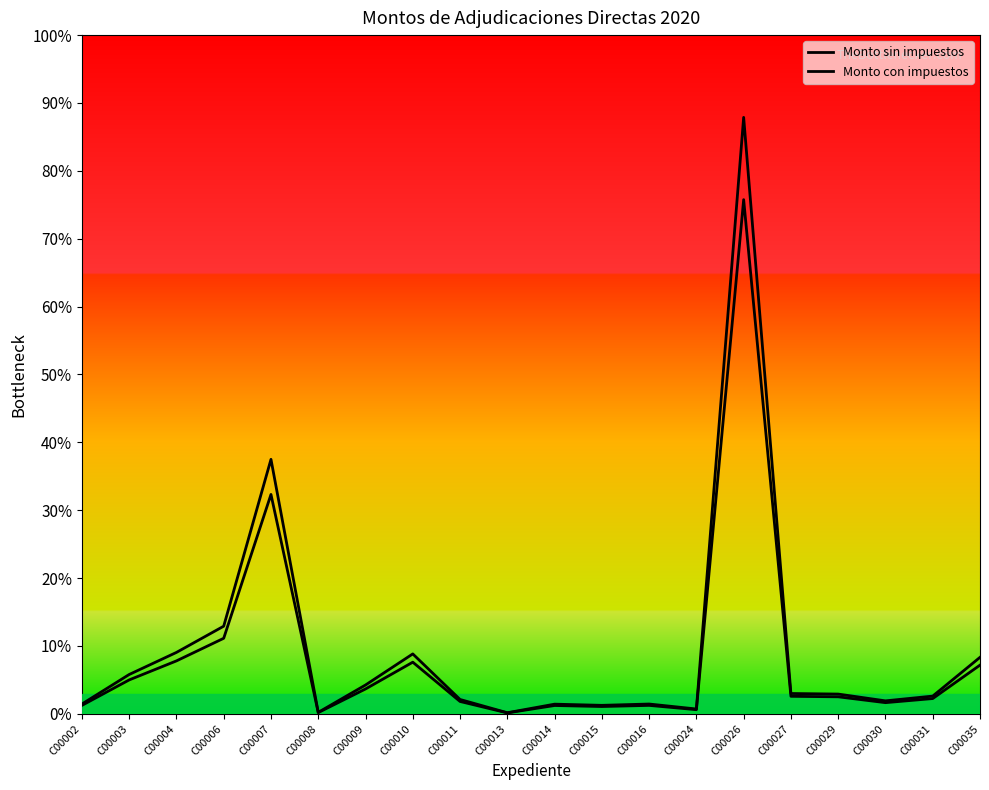

Reading right to left, transcribe all the data shown in this chart.

Monto sin impuestos: C00035=8618.1	C00031=2708.6	C00030=1982.8	C00029=3017.2	C00027=3103.4	C00026=90910.6	C00024=741.4	C00016=1500.0	C00015=1300.0	C00014=1479.3	C00013=172.4	C00011=2192.9	C00010=9137.9	C00009=4400.0	C00008=229.7	C00007=38793.1	C00006=13362.1	C00004=9364.9	C00003=6000.0	C00002=1500.0
Monto con impuestos: C00035=9997.0	C00031=3142.0	C00030=2300.0	C00029=3500.0	C00027=3600.0	C00026=105456.3	C00024=860.0	C00016=1740.0	C00015=1508.0	C00014=1716.0	C00013=200.0	C00011=2543.8	C00010=10600.0	C00009=5104.0	C00008=266.4	C00007=45000.0	C00006=15500.0	C00004=10863.3	C00003=6960.0	C00002=1740.0